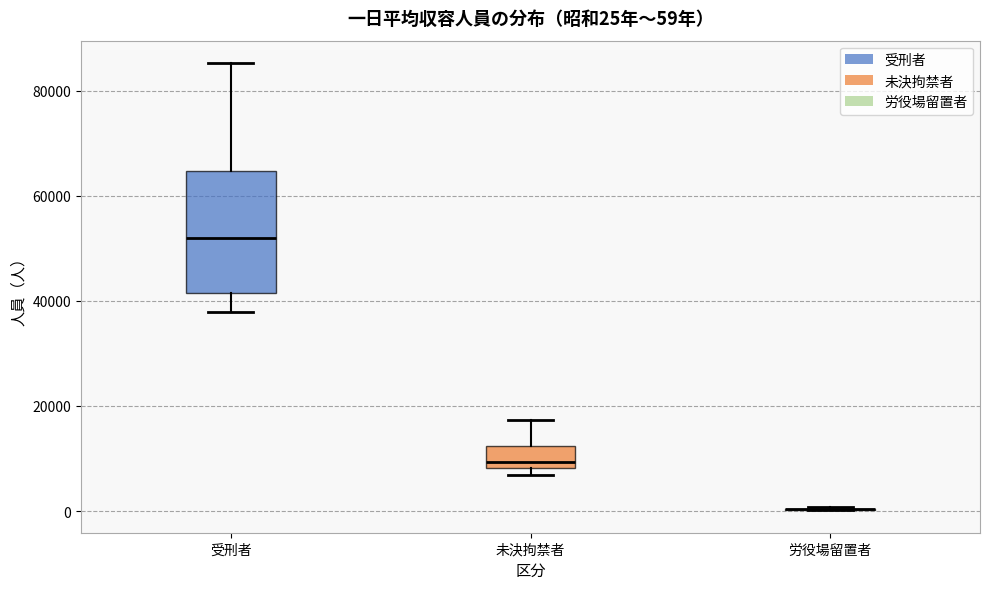

Comparing the boxes themselves (not the whiskers), which one is the tallest?

受刑者